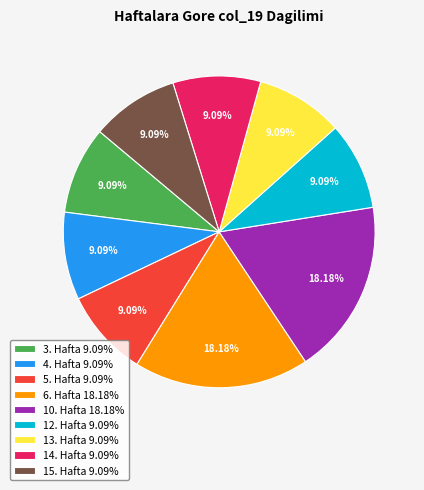

Does 13. Hafta 9.09% represent more than half of the total?

No